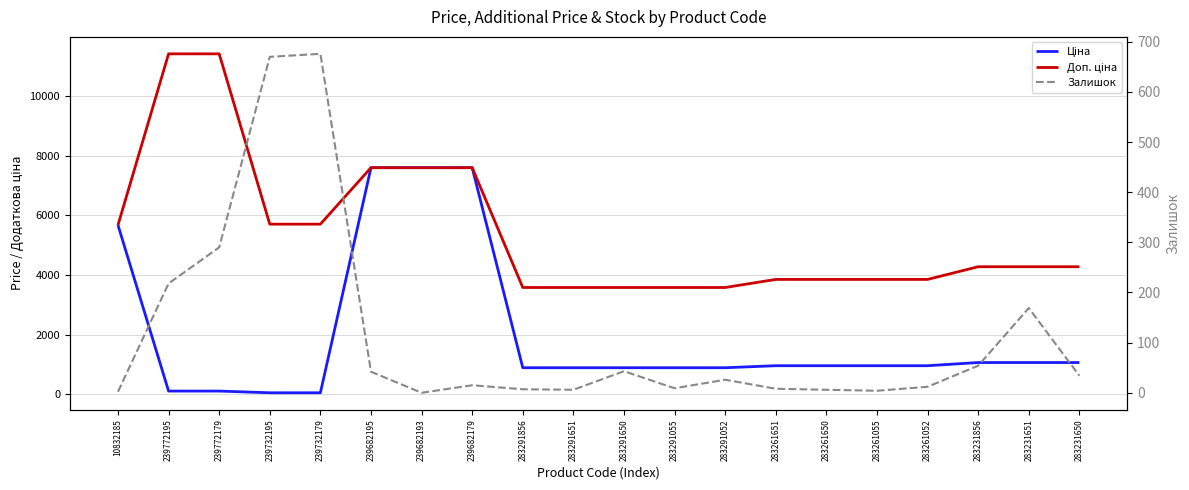

At which label does Ціна reach its peak?

239682195